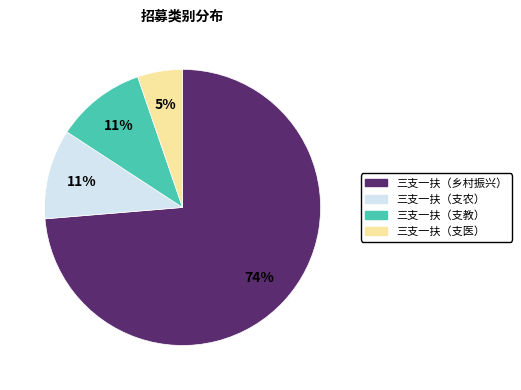

Between 三支一扶（乡村振兴） and 三支一扶（支医）, which is larger?

三支一扶（乡村振兴）